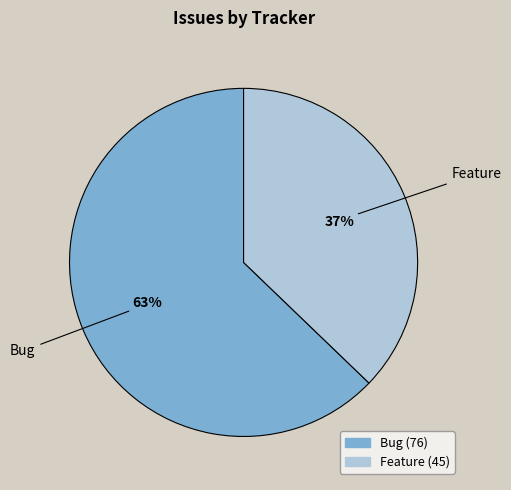

Combined, do Feature and Bug account for over 50%?

Yes